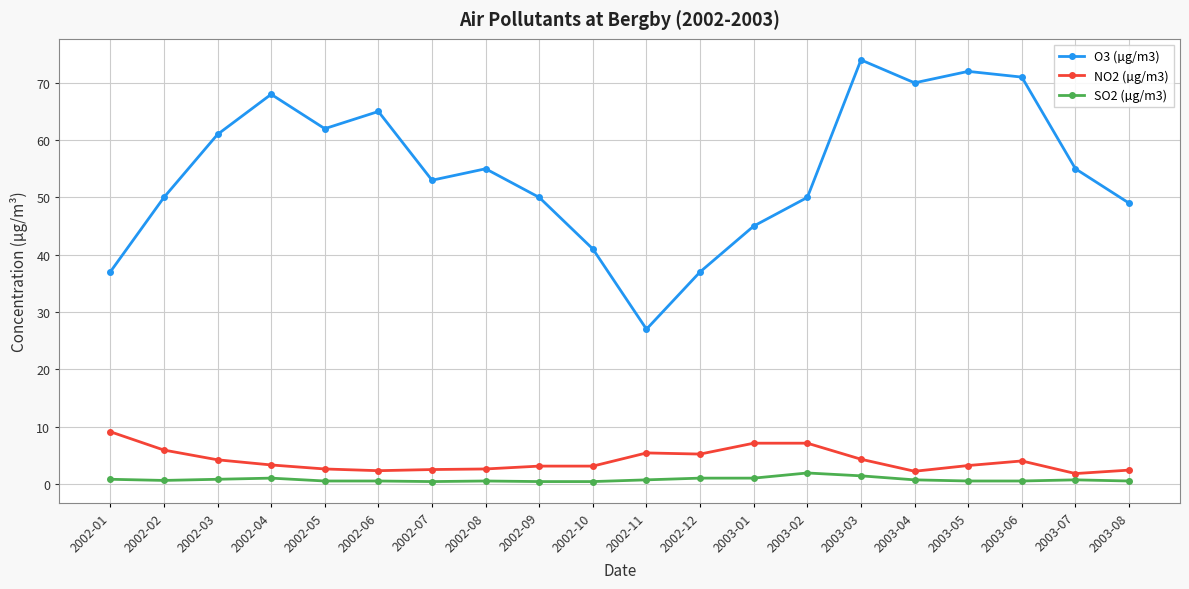

What is the maximum value for O3 (µg/m3)?

74.0